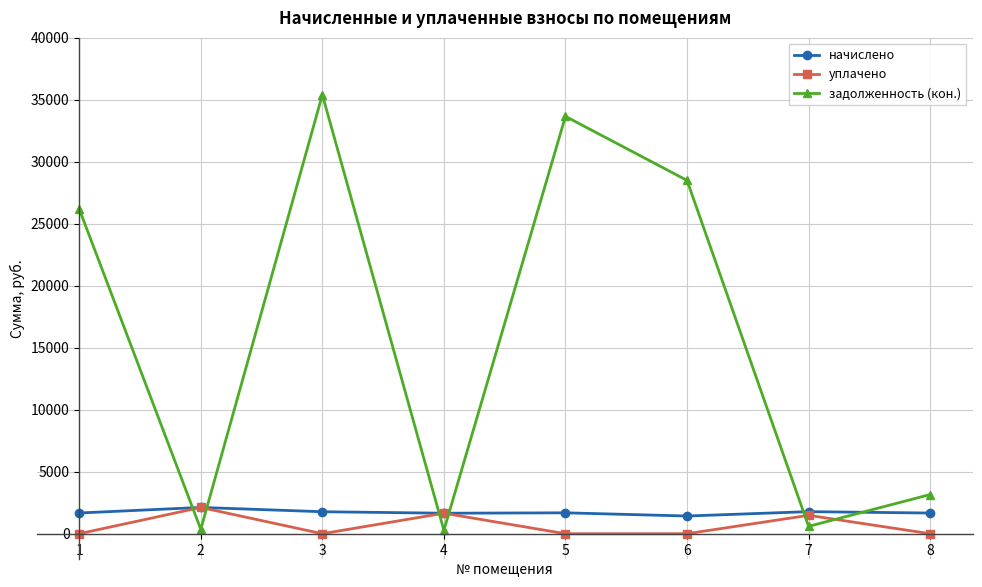

Which category has the highest value in the задолженность (кон.) series?

3